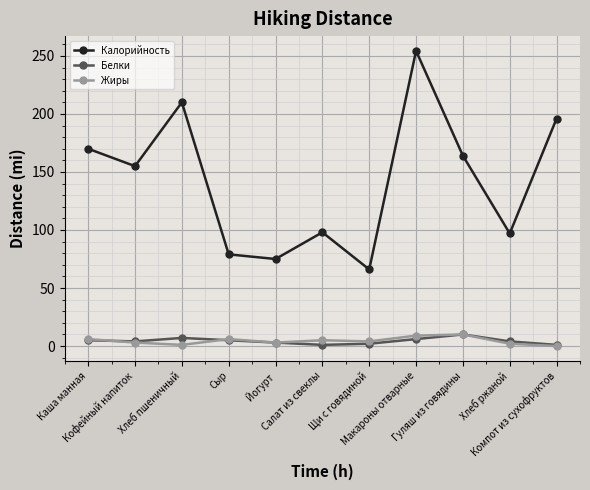

Which series has the largest total across all categories?

Калорийность